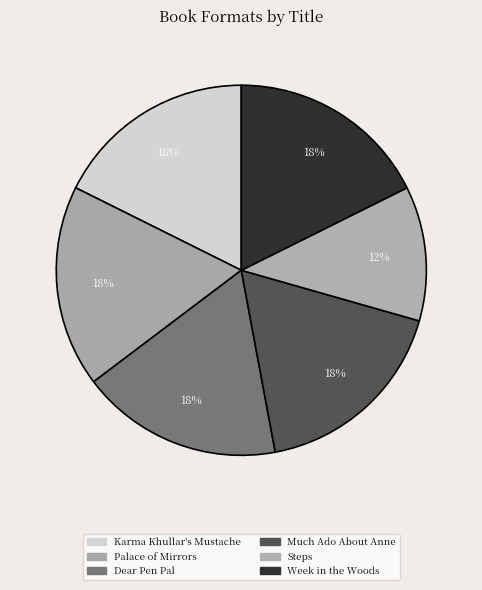

Count the number of slices in the pie.

6